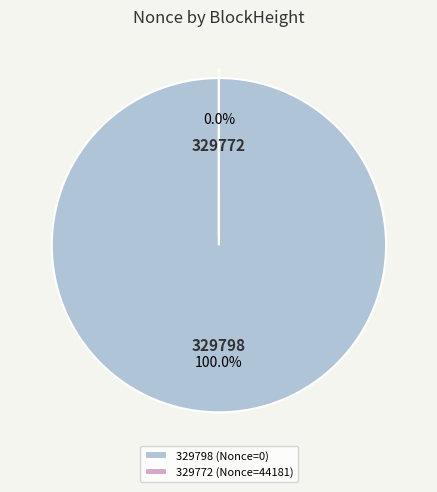

How many segments does this pie chart have?

2